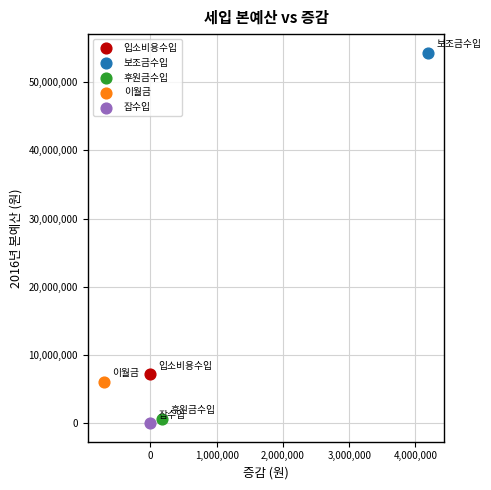

Which series reaches the maximum Y coordinate?

보조금수입